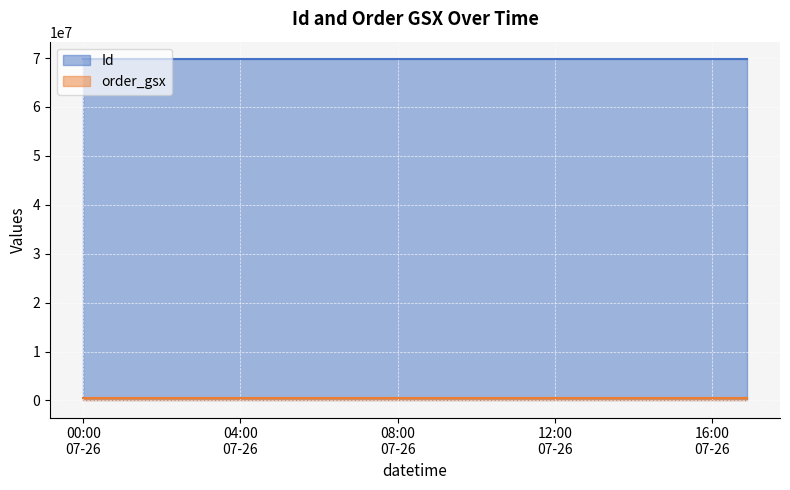

What is the difference between the highest and lowest values at 2024-07-26 16:52:49?

69283925